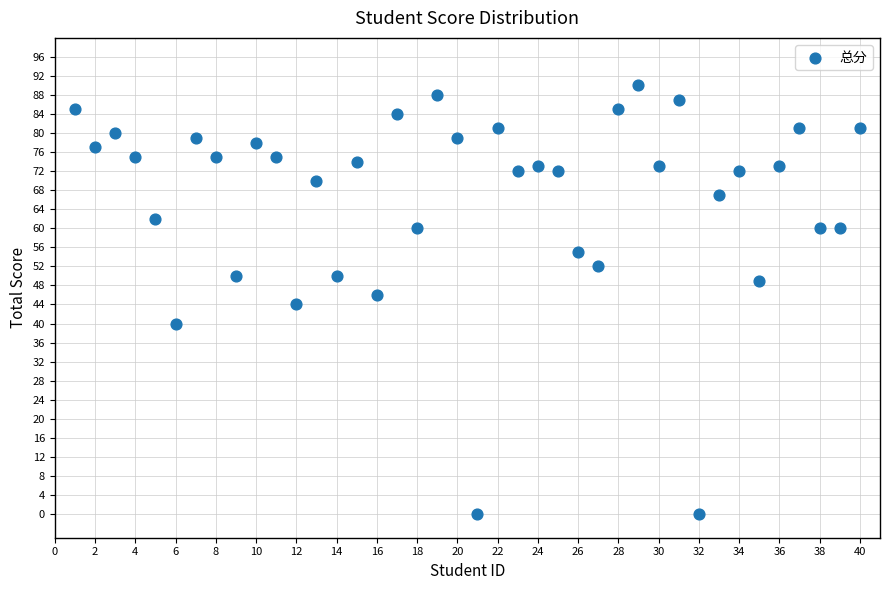

What is the range of X values (max minus min)?

39